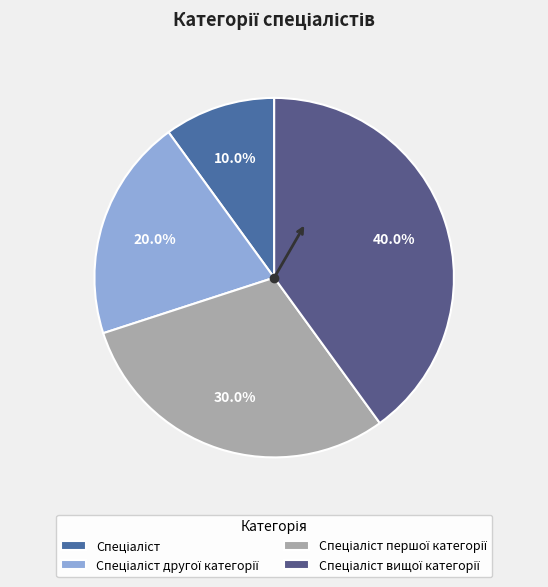

Count the number of slices in the pie.

4